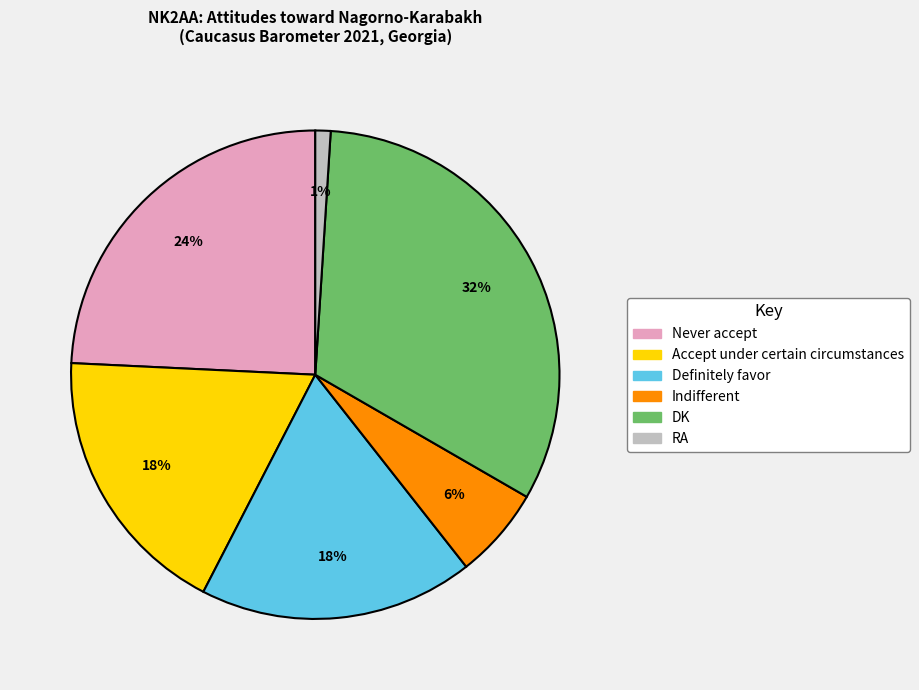

Between Accept under certain circumstances and Indifferent, which is larger?

Accept under certain circumstances